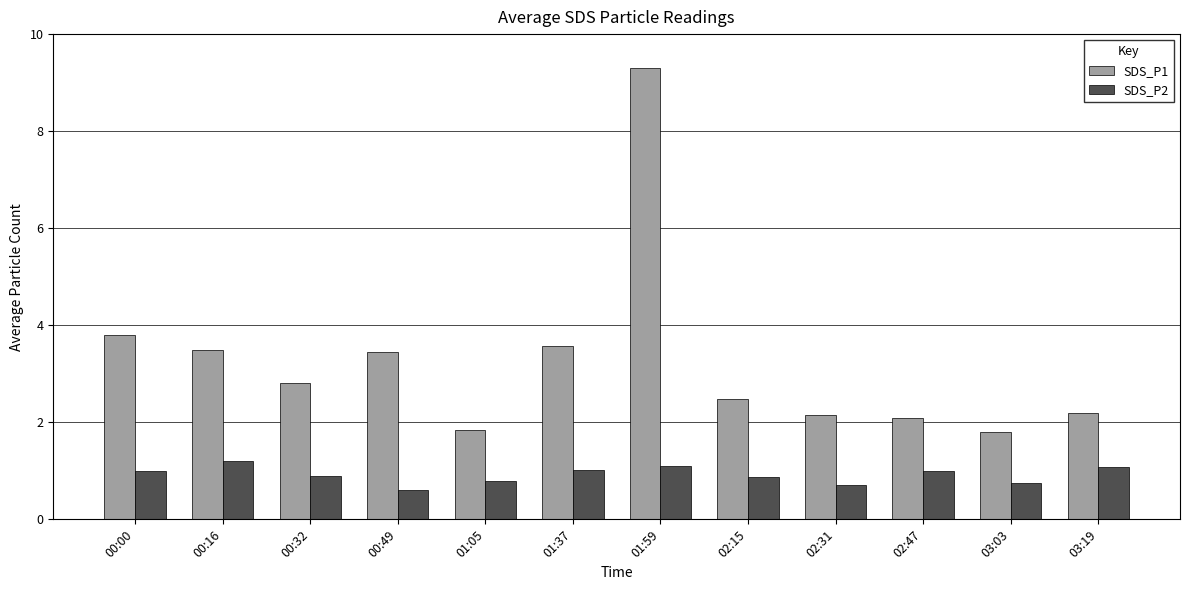

What is the label of the 9th bar from the right?

00:49